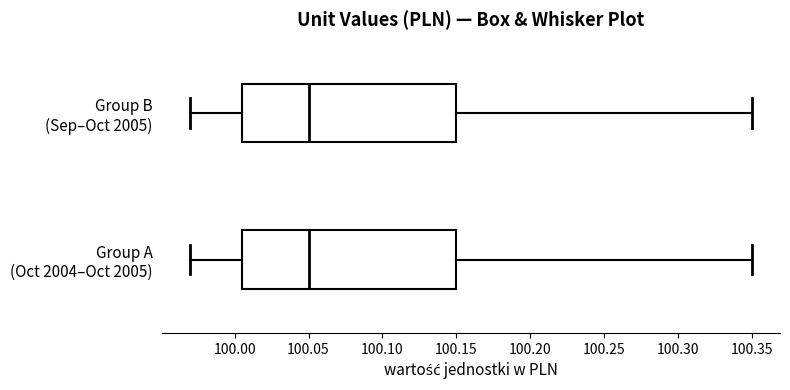

Where does the left whisker of the box for Group B (Sep–Oct 2005) end on the x-axis? The values are not printed on the chart, so give them approximately, as read against the axis.

99.970